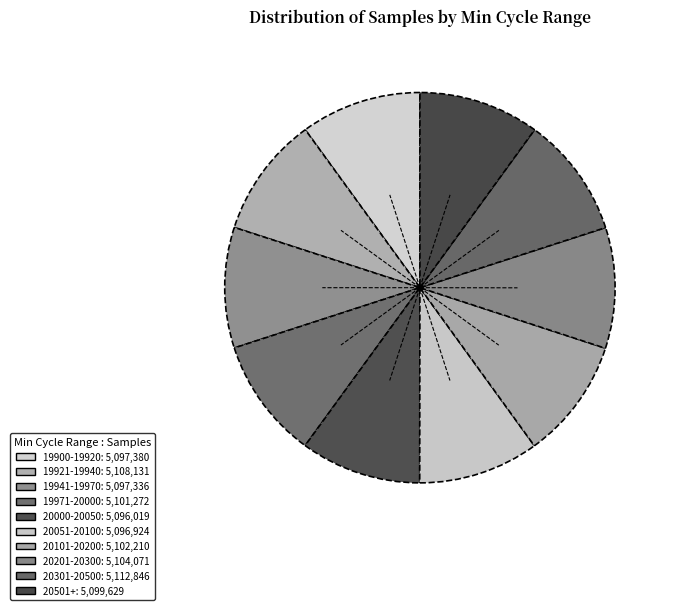

Count the number of slices in the pie.

10